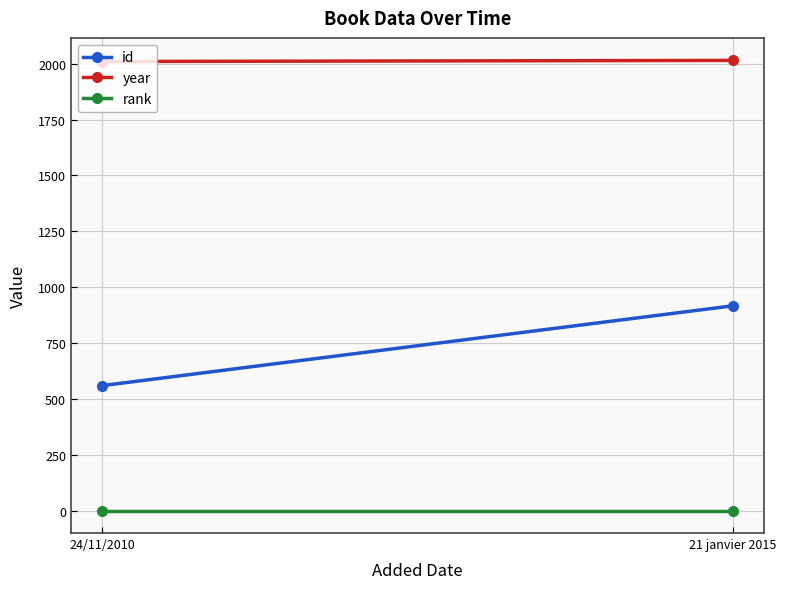

How many distinct data groups are displayed?

3